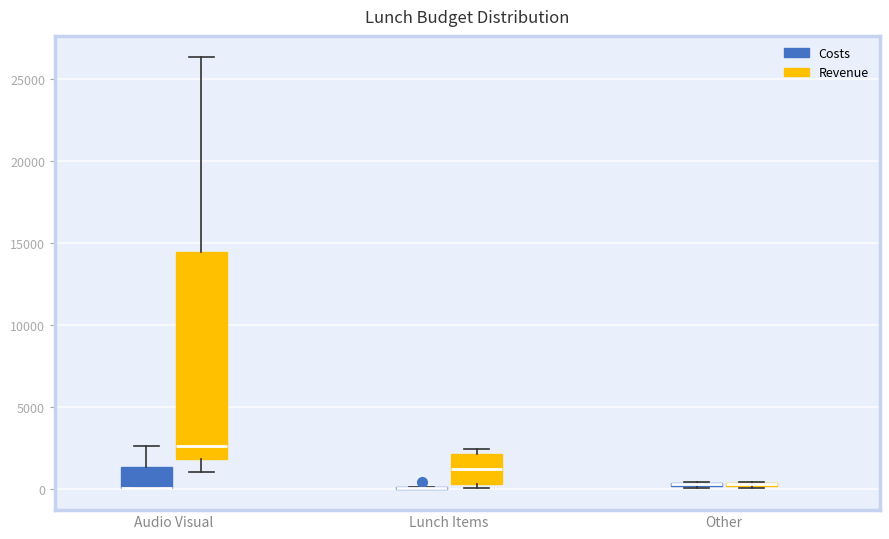

Comparing the boxes themselves (not the whiskers), which one is the tallest?

Audio Visual (Revenue)